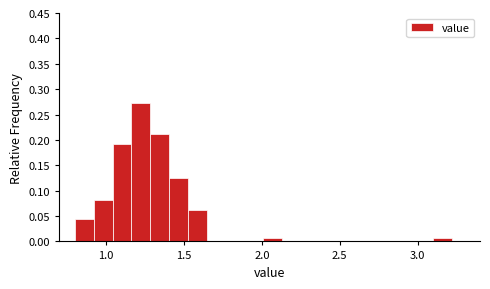

Around what value on the x-axis is the tallest bar? Give the approximate position of its centre, as read against the axis.

1.20